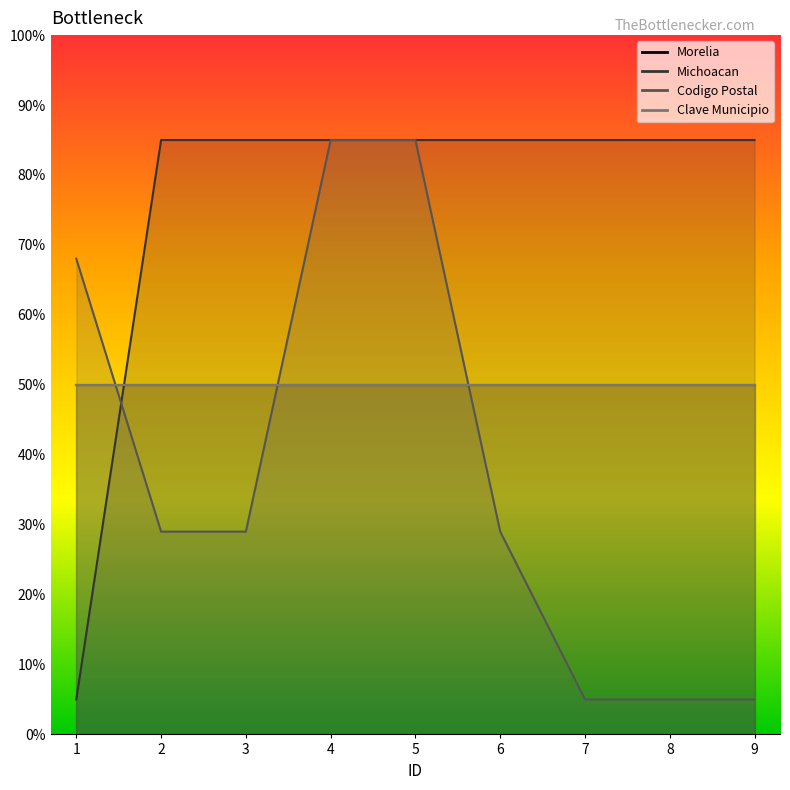

The value of Michoacan at 6 is 137.2. True or false?

False